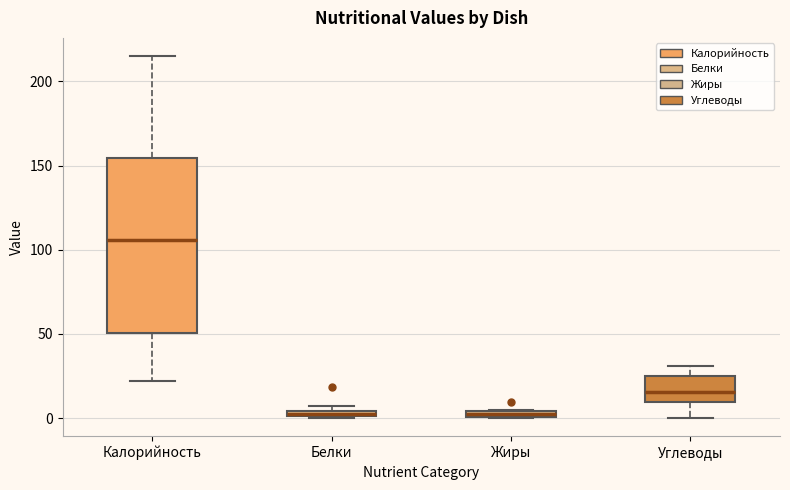

Where is the lower edge of the box for Белки on the y-axis? The values are not printed on the chart, so give them approximately, as read against the axis.

0